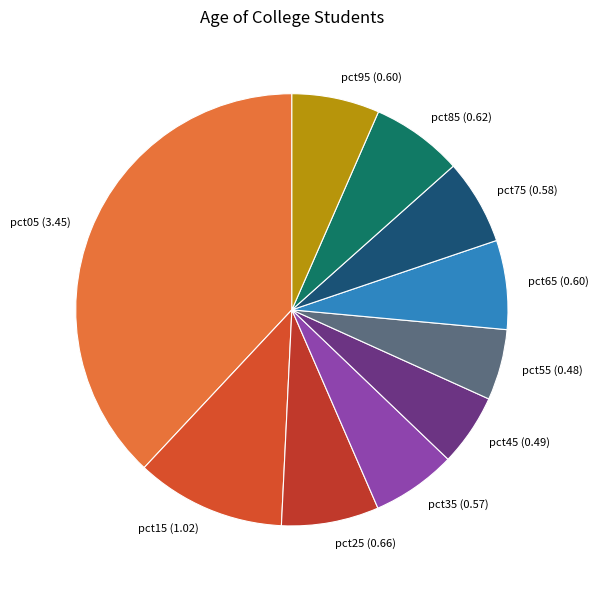

What is the largest slice in the pie chart?

pct05